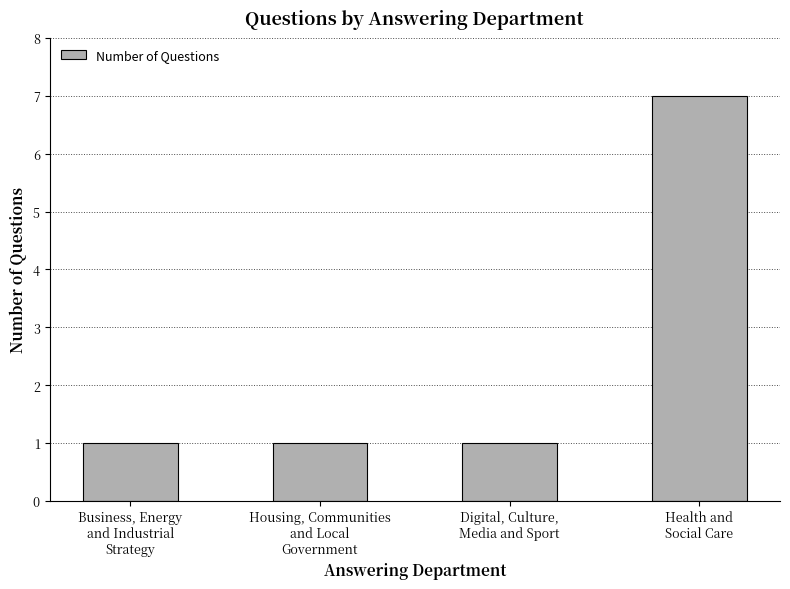

What is the change in value from Housing, Communities
and Local
Government to Health and
Social Care?

+6